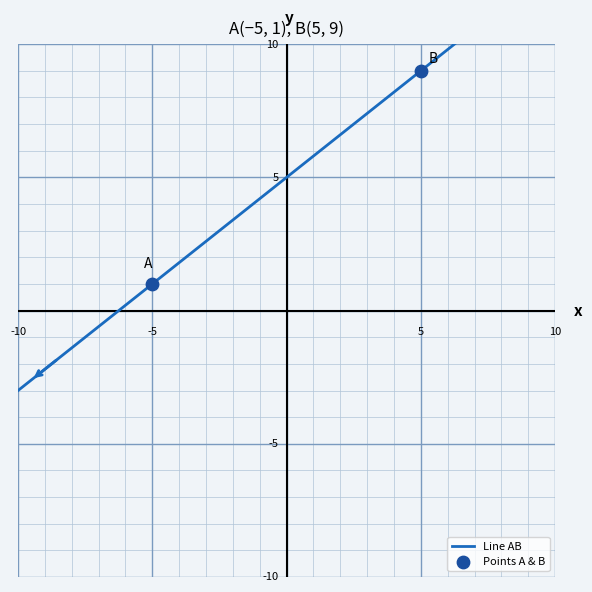

What is the range of X values (max minus min)?

10